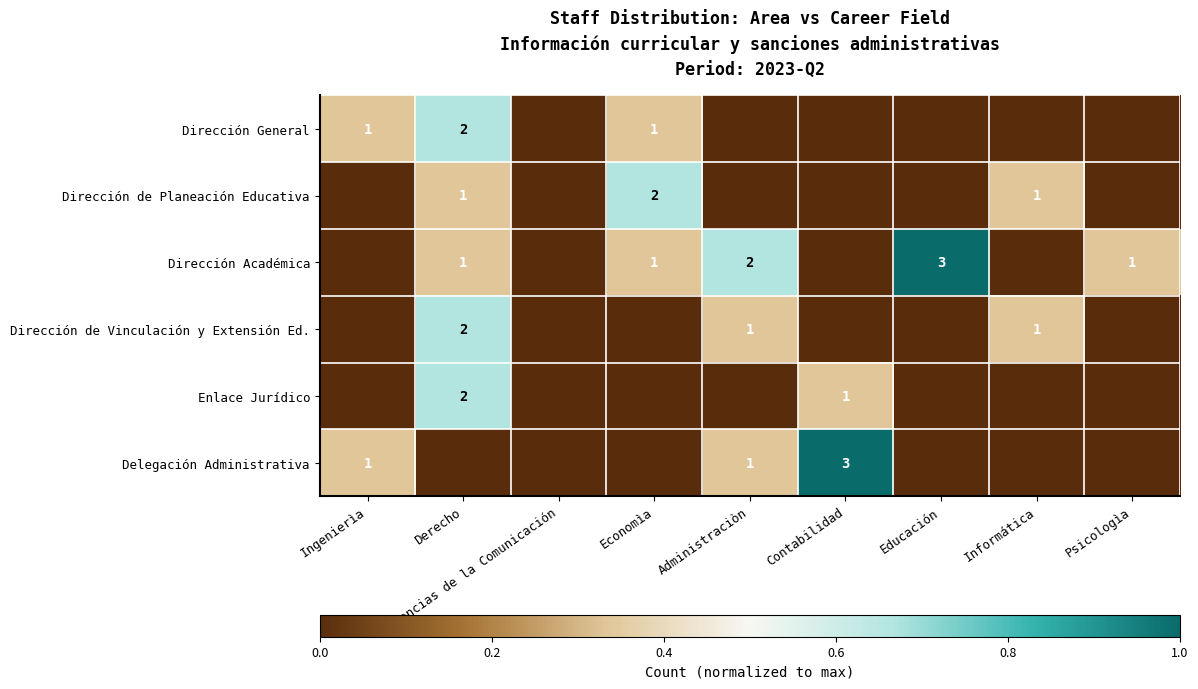

At which label does Dirección de Vinculación y Extensión Ed. reach its peak?

Derecho